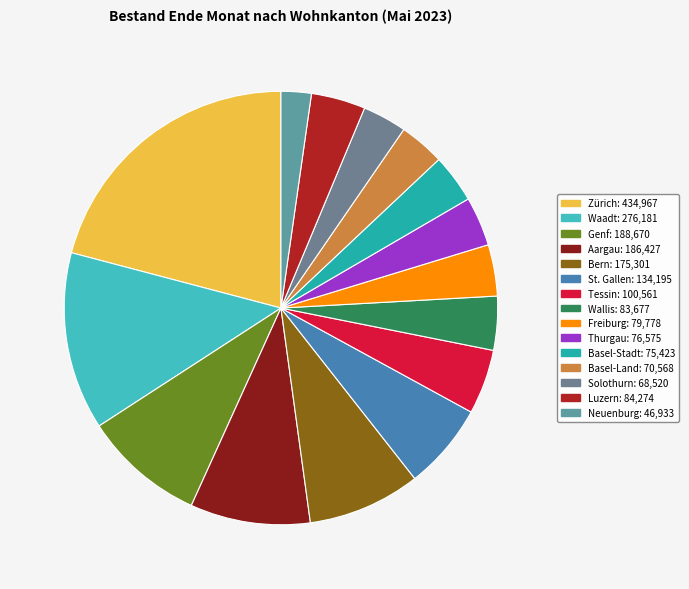

How many segments does this pie chart have?

15